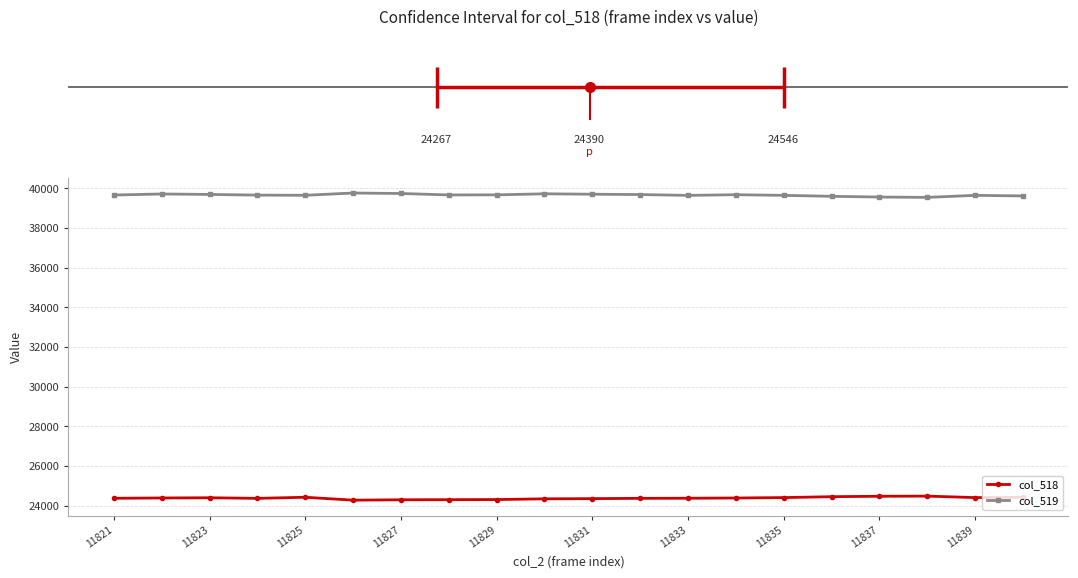

Which series has the largest total across all categories?

col_519